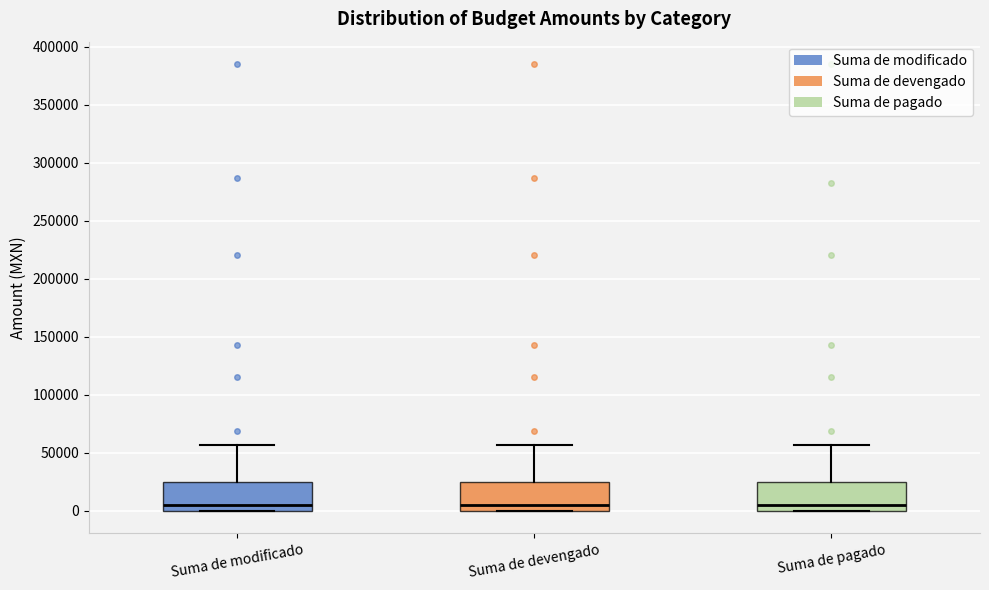

Where is the upper edge of the box for Suma de modificado on the y-axis? The values are not printed on the chart, so give them approximately, as read against the axis.

25000